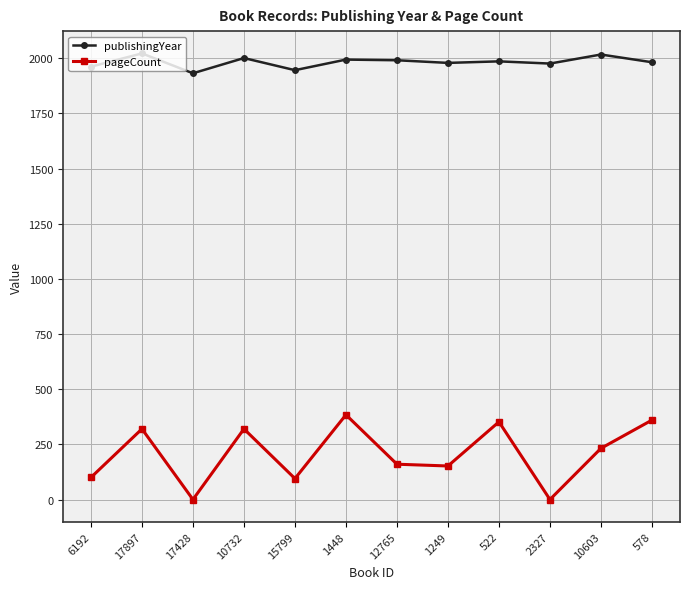

True or false: publishingYear and pageCount cross at least once.

False